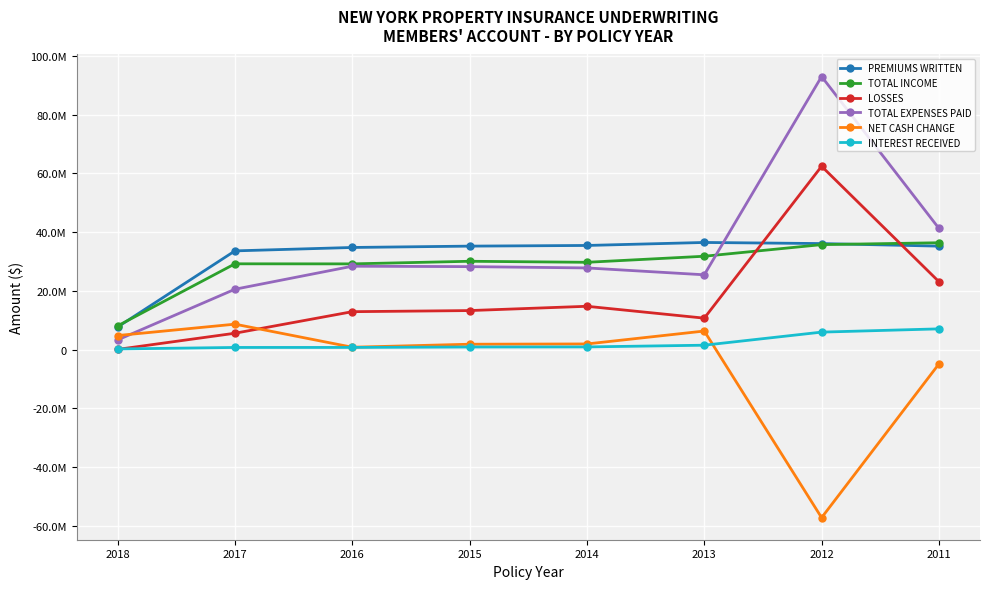

True or false: INTEREST RECEIVED has a value of 1490417 at 2013.

True